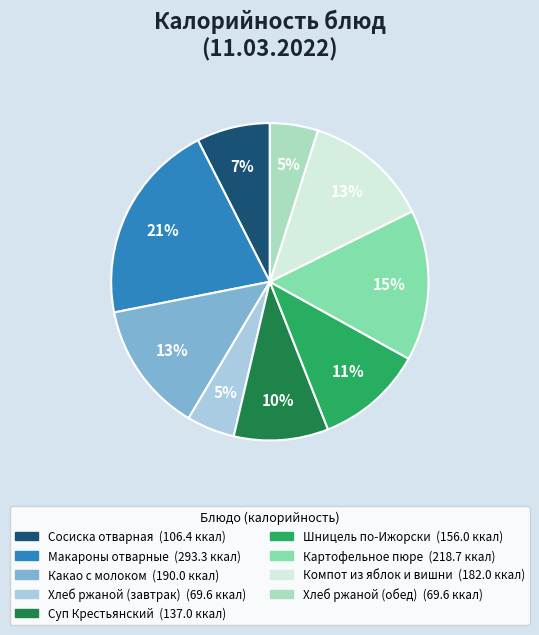

To the nearest percent, what percentage of the pie is Шницель по-Ижорски?

11%